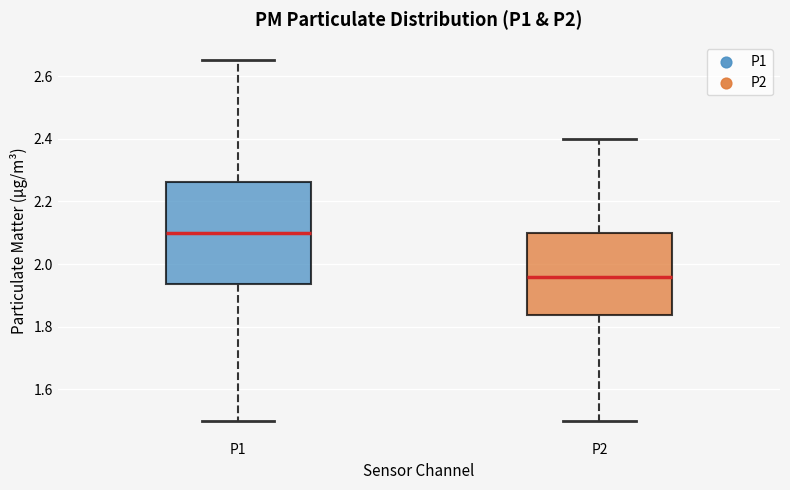

Where is the upper edge of the box for P2 on the y-axis? The values are not printed on the chart, so give them approximately, as read against the axis.

2.10